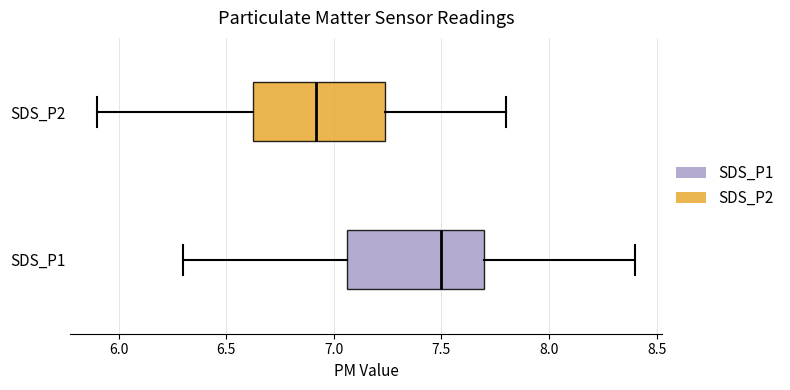

Which box has the furthest to the left median line?

SDS_P2